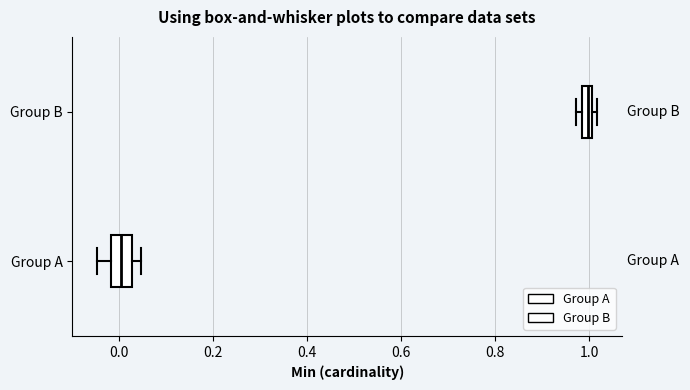

Where is the right edge of the box for Group B on the x-axis? The values are not printed on the chart, so give them approximately, as read against the axis.

1.00